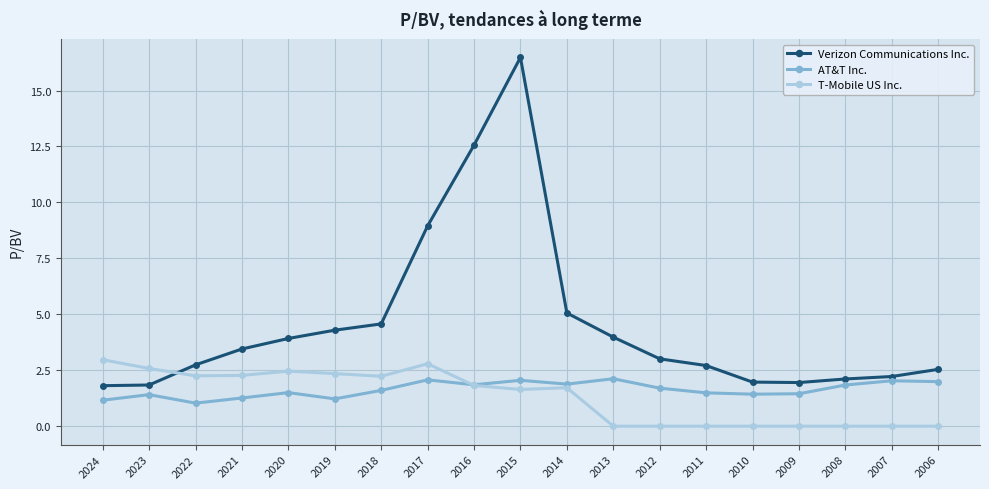

Is this an area chart (filled region under the line)?

No